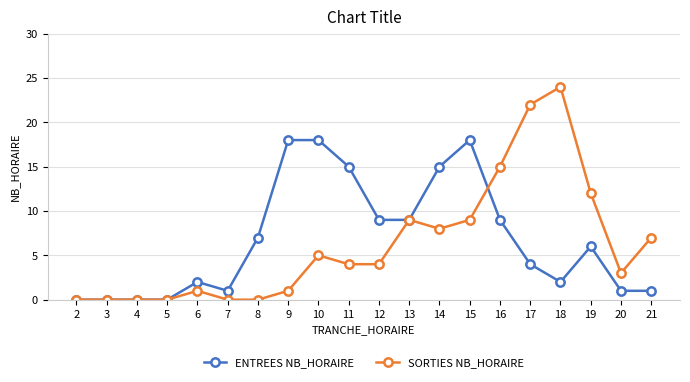

List the series in order of their overall mean, lowest first.

SORTIES NB_HORAIRE, ENTREES NB_HORAIRE